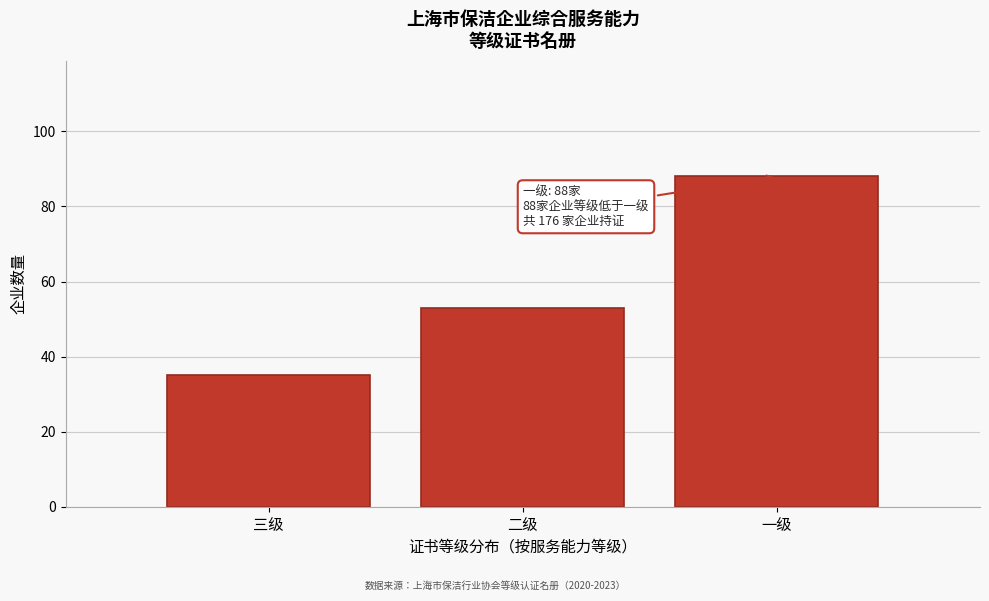

Reading left to right, what are all the values shown in this chart?

三级=35	二级=53	一级=88